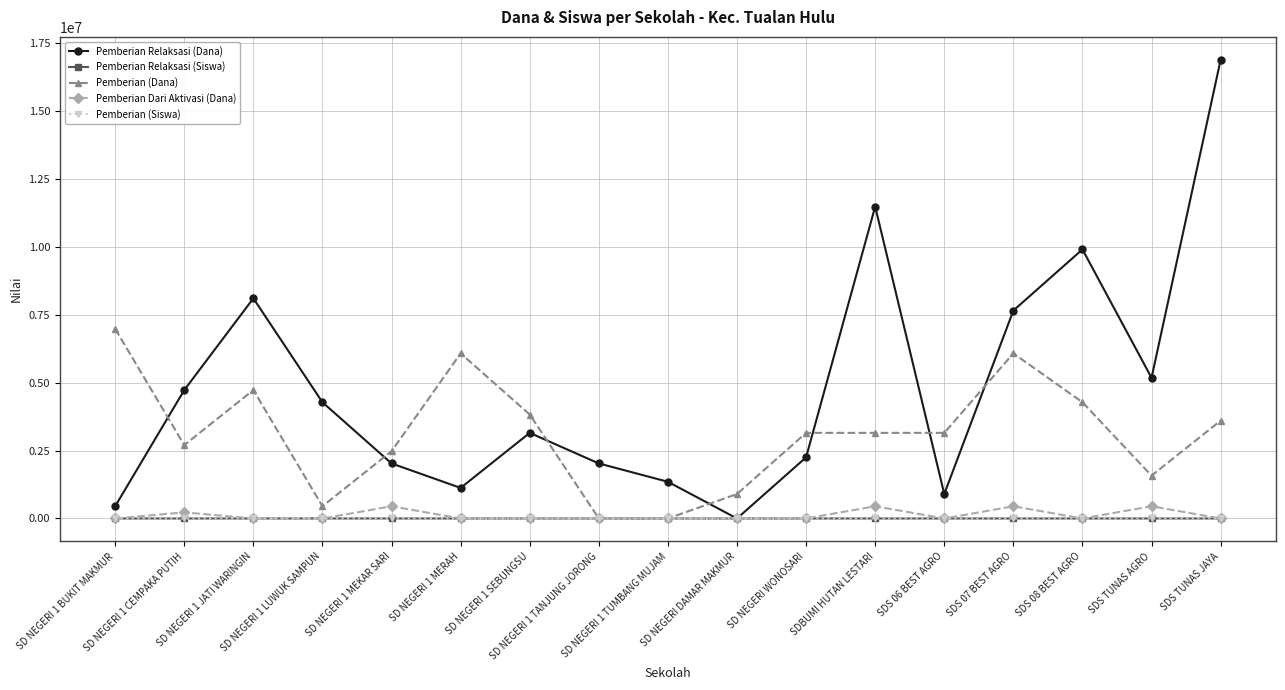

Which series has the widest spread of values?

Pemberian Relaksasi (Dana)